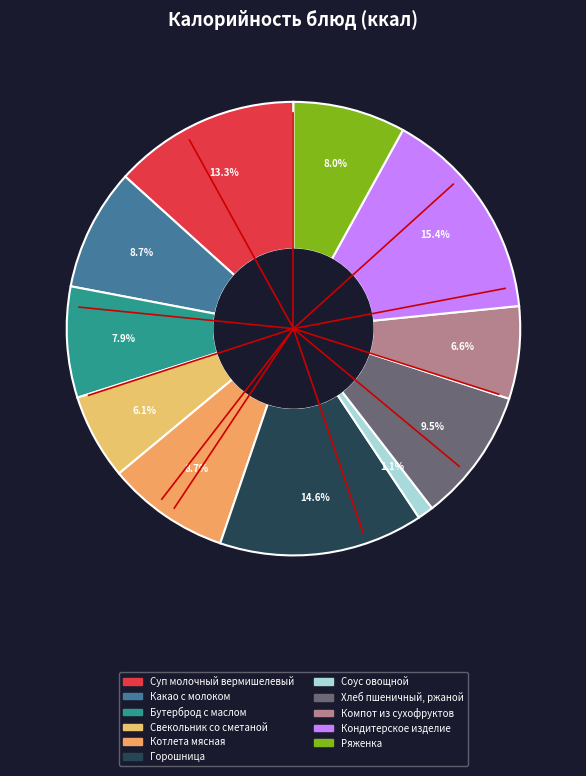

To the nearest percent, what is the combined percentage of Свекольник со сметаной and Компот из сухофруктов?

13%